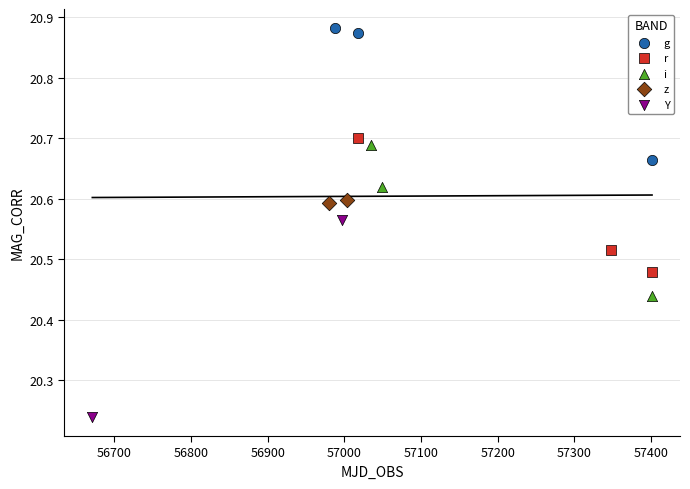

What are all the series names shown in the legend?

g, r, i, z, Y